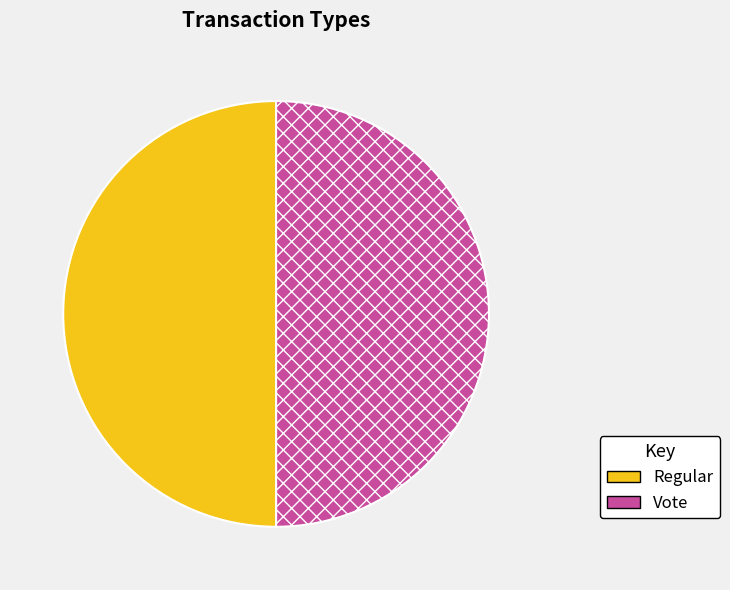

Approximately how many times larger is the value at Vote compared to Regular?

1.0